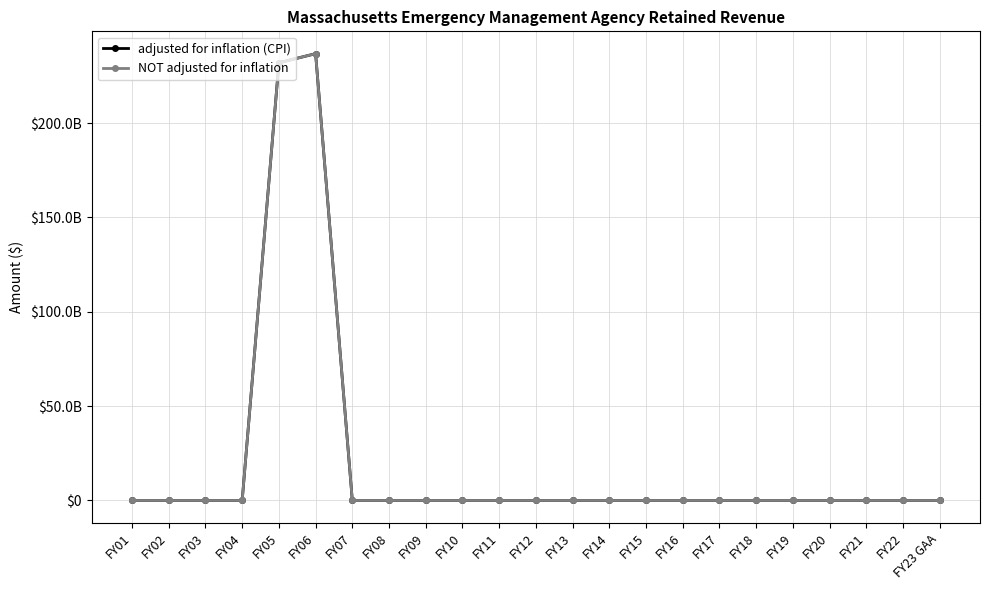

Does the chart have visible grid lines?

Yes